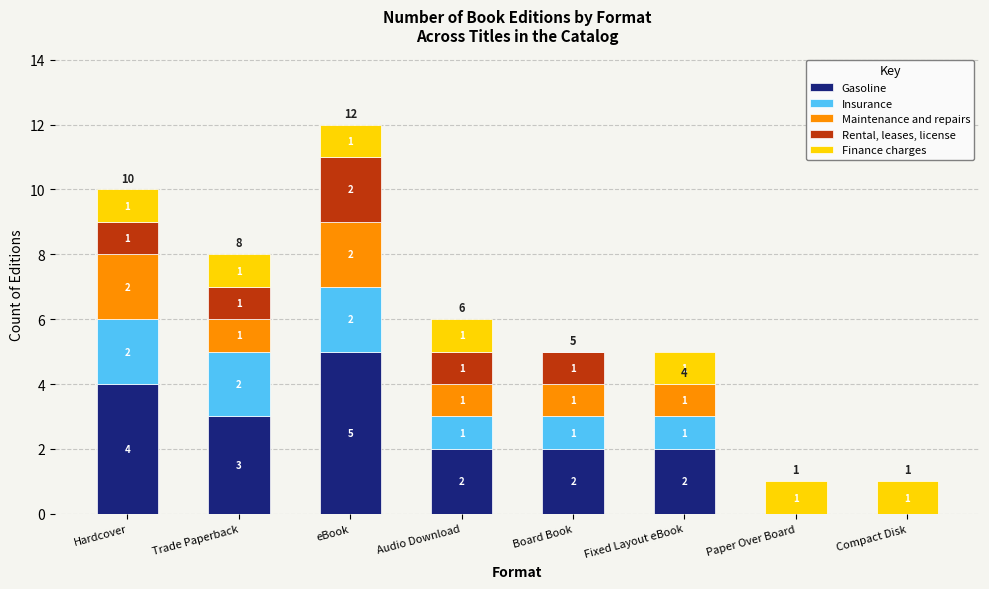

At which label does Rental, leases, license reach its minimum?

Paper Over Board